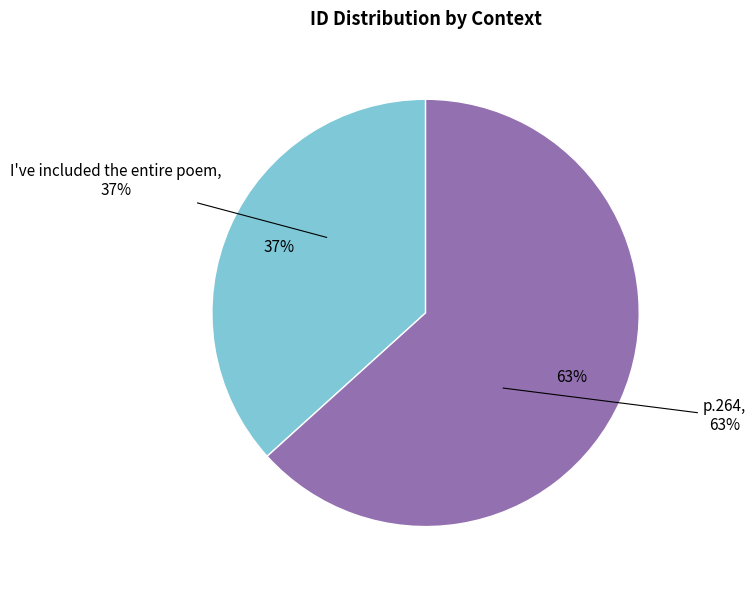

Is it true that I've included the entire poem is 37% of the pie?

True